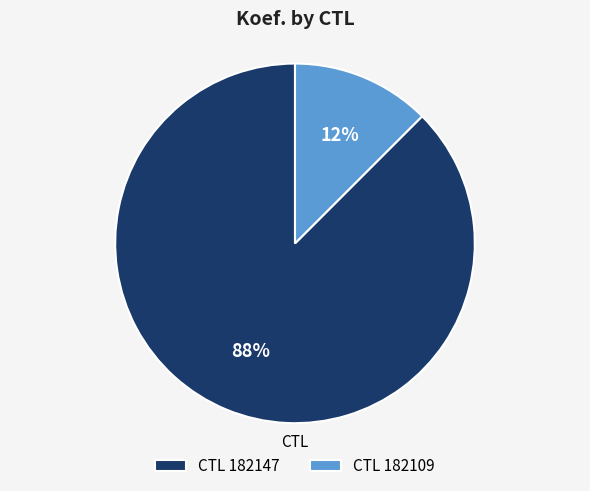

To the nearest percent, what is the average slice percentage?

50%